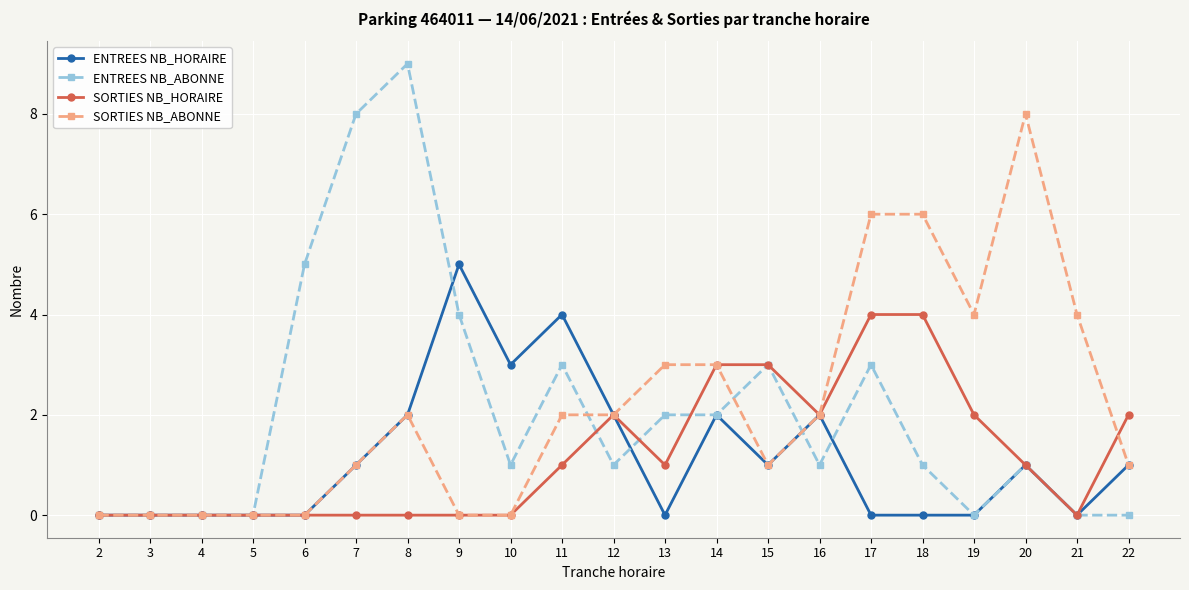

True or false: SORTIES NB_HORAIRE has a value of 2 at 7.

False